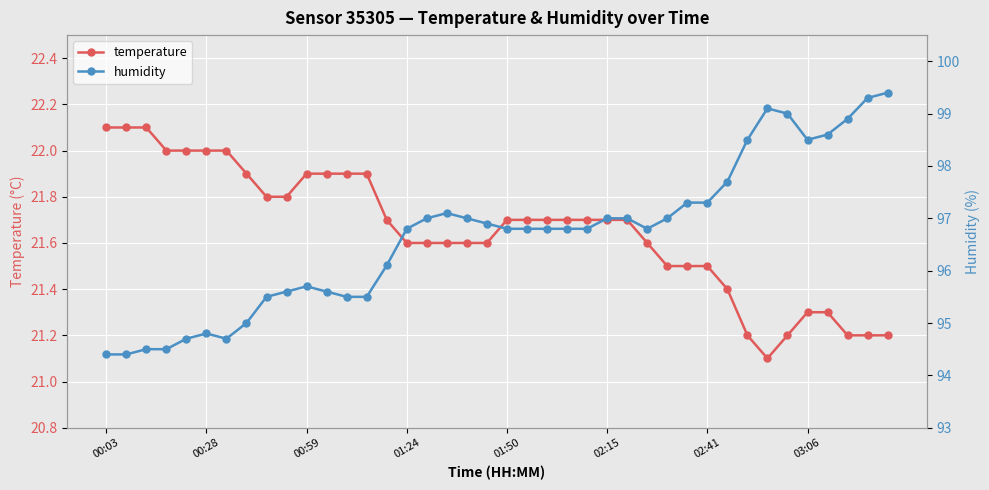

Count the number of data series in this chart.

2